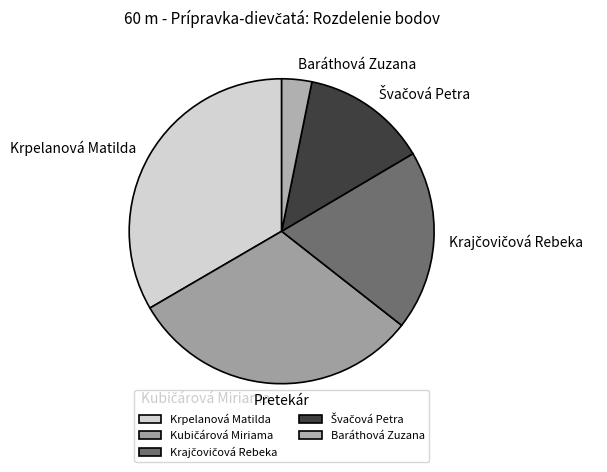

Which category has the biggest portion of the pie?

Krpelanová Matilda